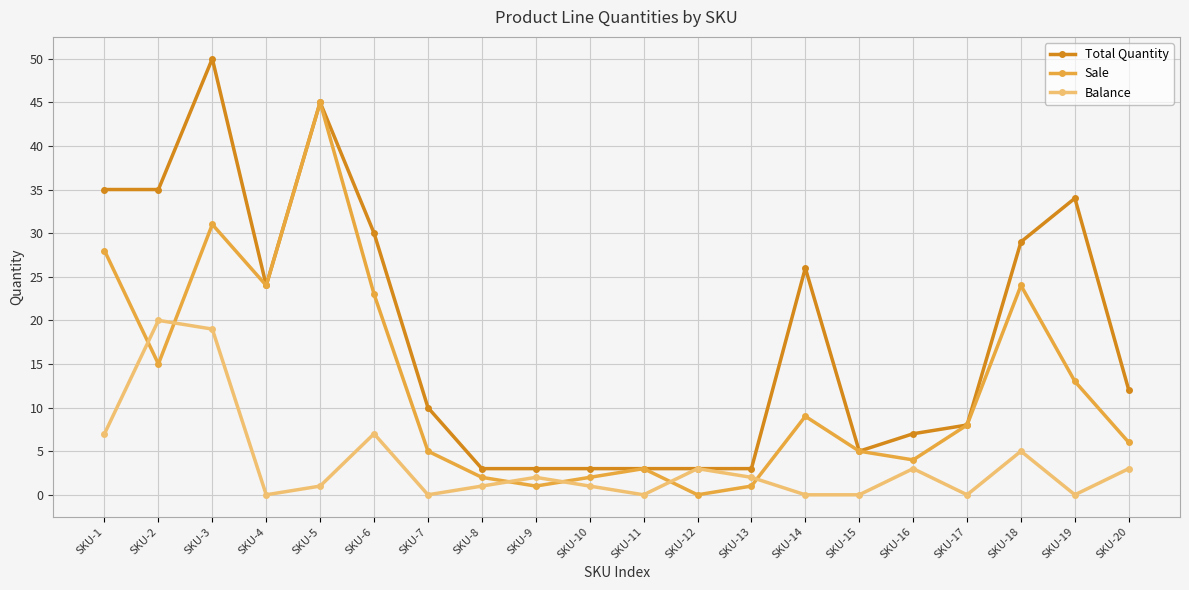

Which category has the highest value across all series?

SKU-3